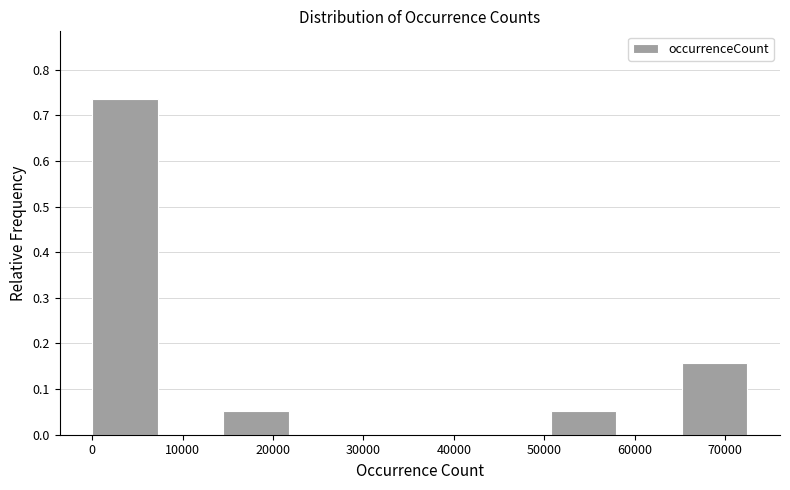

Reading left to right, transcribe this chart: for each bar, give the range it covers on the x-axis and its height. Neither the bar edges nor the heights are printed on the chart, so give them approximately, as read against the axes.

0 to 7000: 0.74
7000 to 15000: 0
15000 to 22000: 0.05
22000 to 29000: 0
29000 to 36000: 0
36000 to 43000: 0
43000 to 51000: 0
51000 to 58000: 0.05
58000 to 65000: 0
65000 to 72000: 0.16